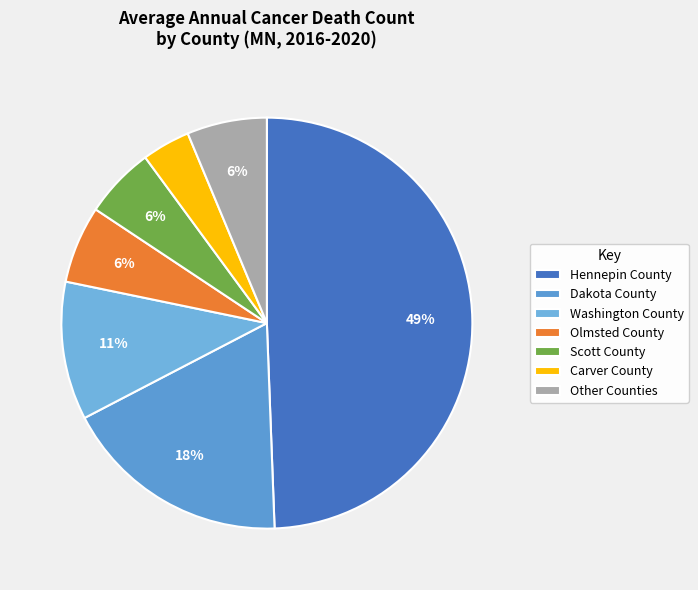

Is there any slice that represents more than half of the pie?

No